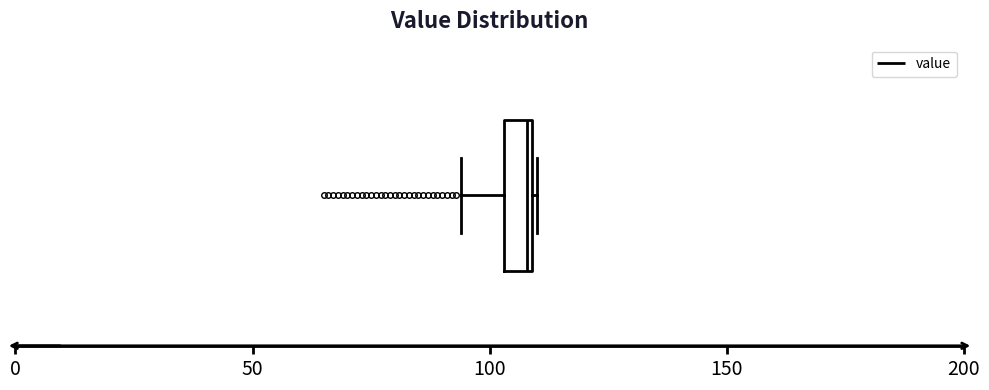

Where is the left edge of the box on the x-axis? The values are not printed on the chart, so give them approximately, as read against the axis.

105